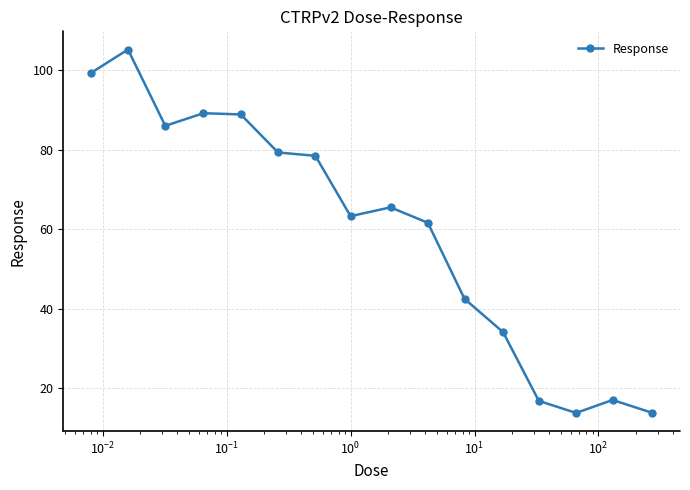

What is the sum of all values?

954.6